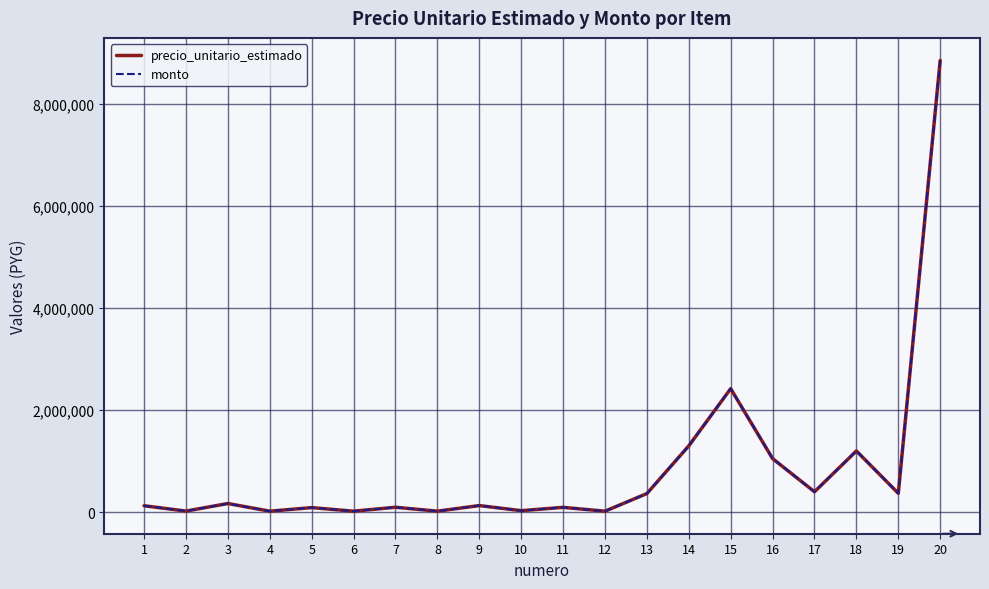

Does the chart display data point markers on the line(s)?

No